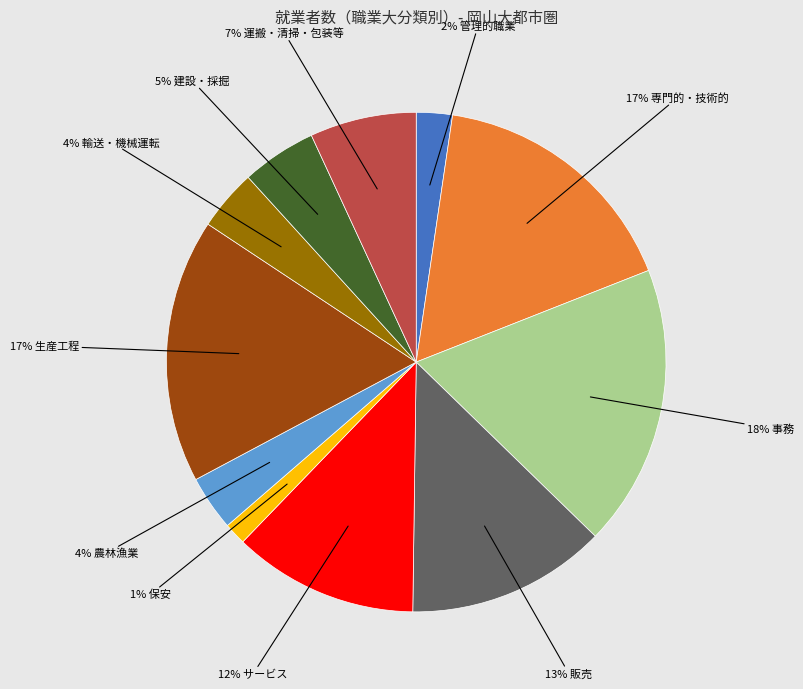

To the nearest percent, what is the average slice percentage?

9%